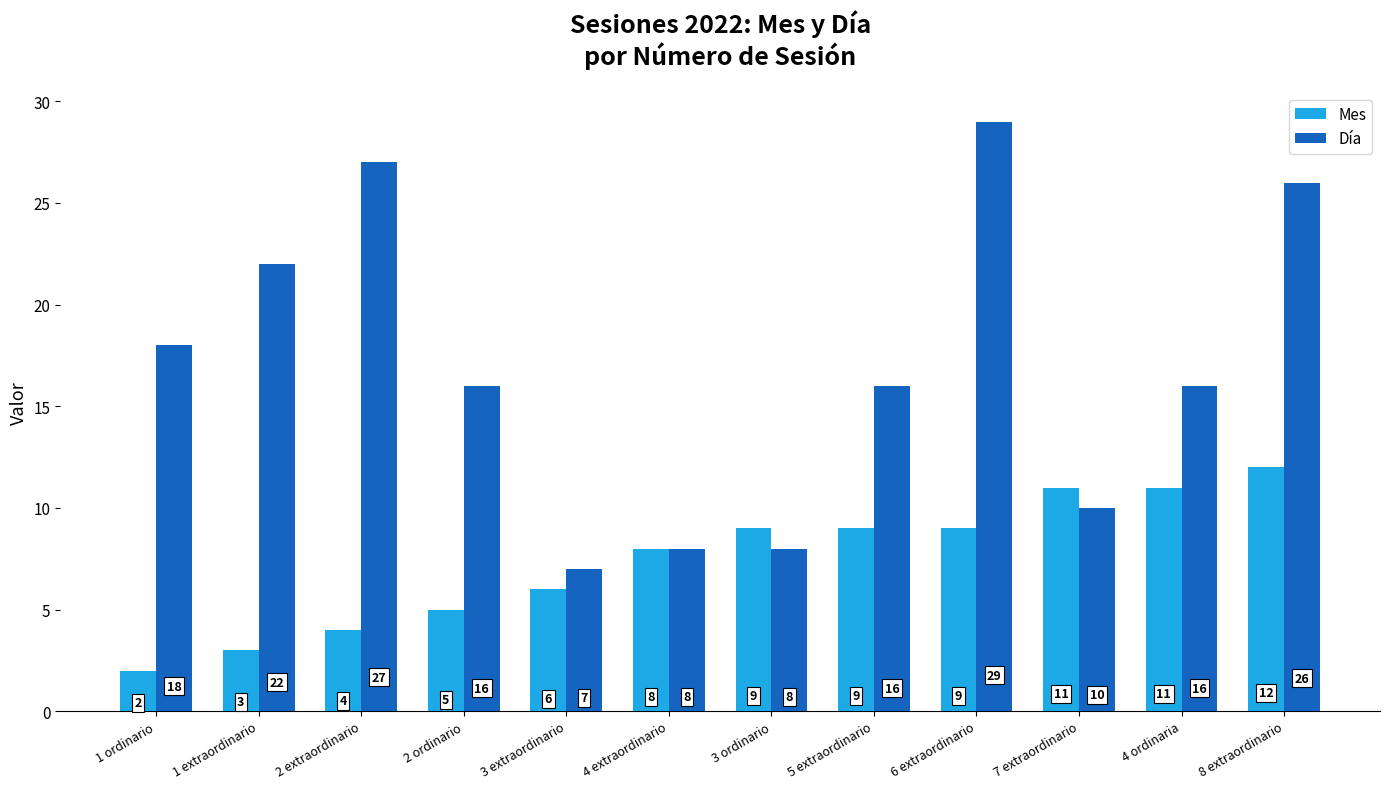

What is the label of the 11th bar from the left?

4 ordinaria